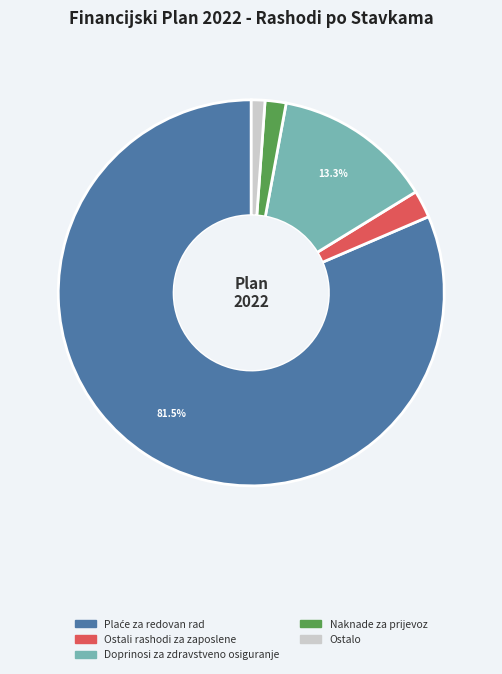

Does any single category account for the majority?

Yes